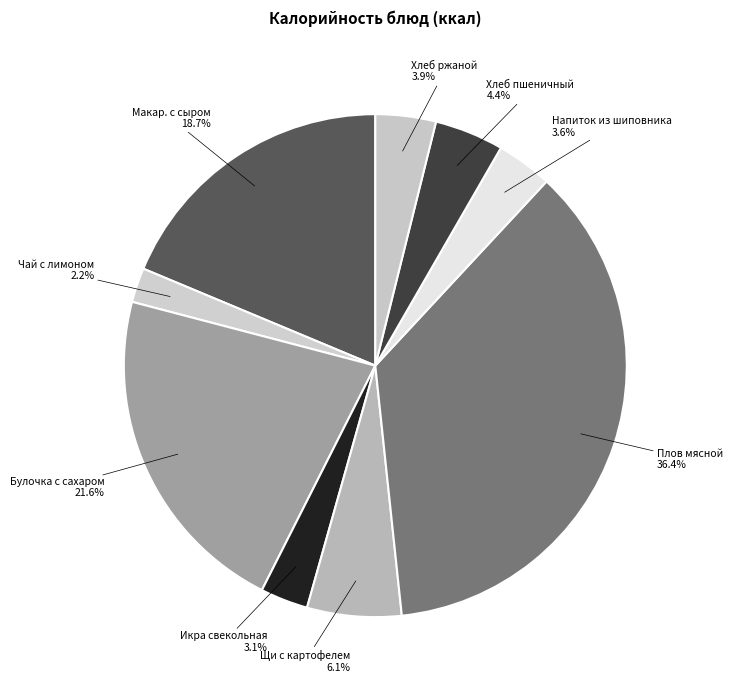

What is the largest slice in the pie chart?

Плов мясной